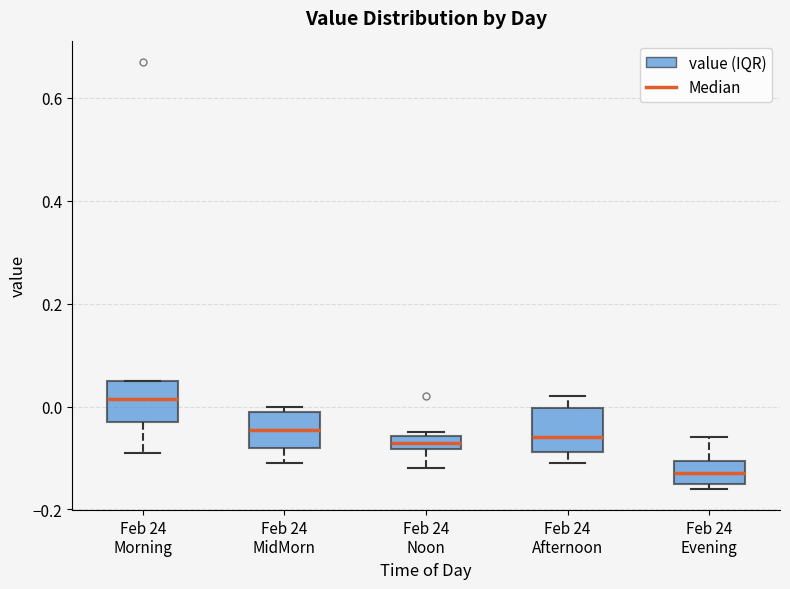

Which box's median line is the lowest?

Feb 24 Evening